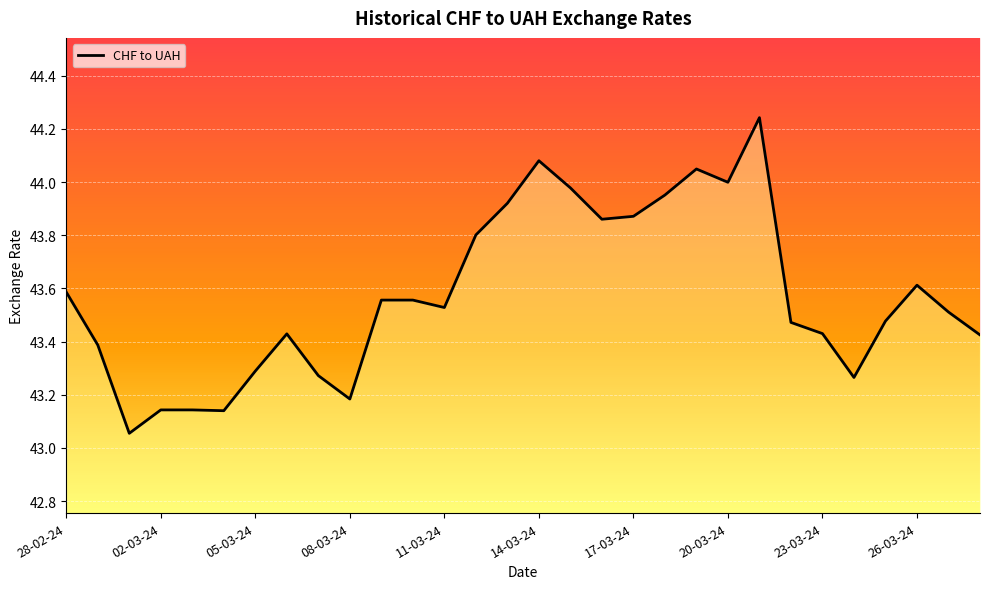

What is the average value?

43.6